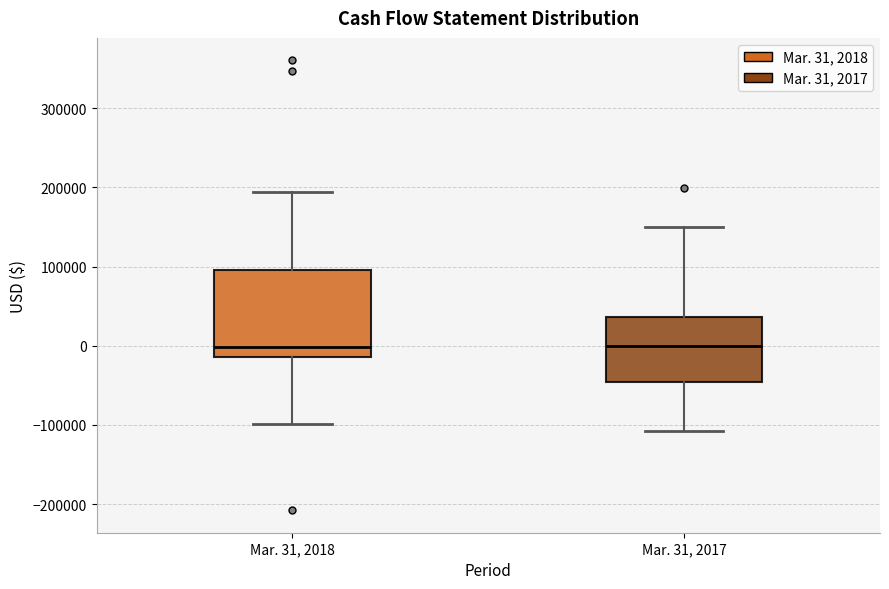

Reading left to right, read every box against the y-axis: the position of its median line, the range the box covers, and the ends of its whiskers. The values are not printed on the chart, so give them approximately, as read against the axis.

Mar. 31, 2018: median 0, box -10000 to 100000, whiskers -100000 to 190000
Mar. 31, 2017: median 0, box -50000 to 40000, whiskers -110000 to 150000